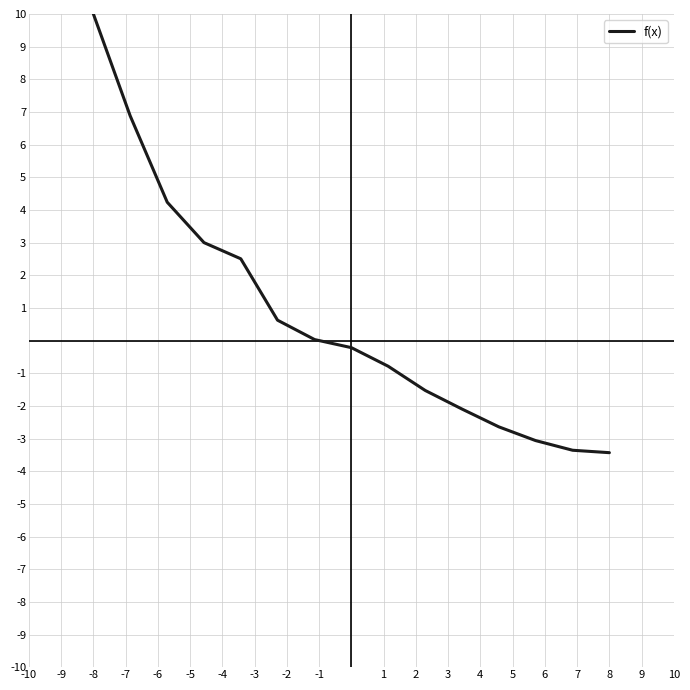

What is the maximum value shown in the chart?

10.0